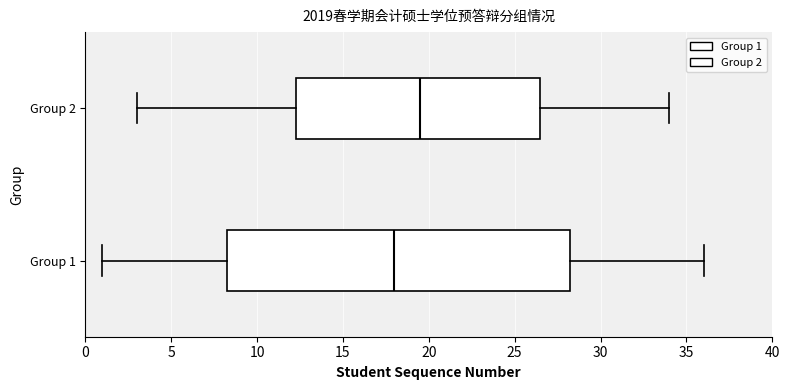

Which box's median line is the furthest to the left?

Group 1